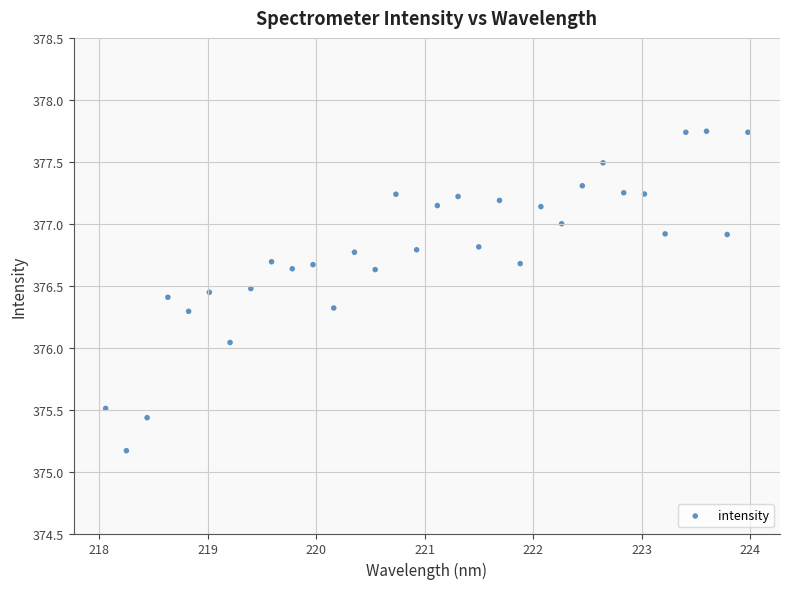

What is the range of Y values (max minus min)?

2.6